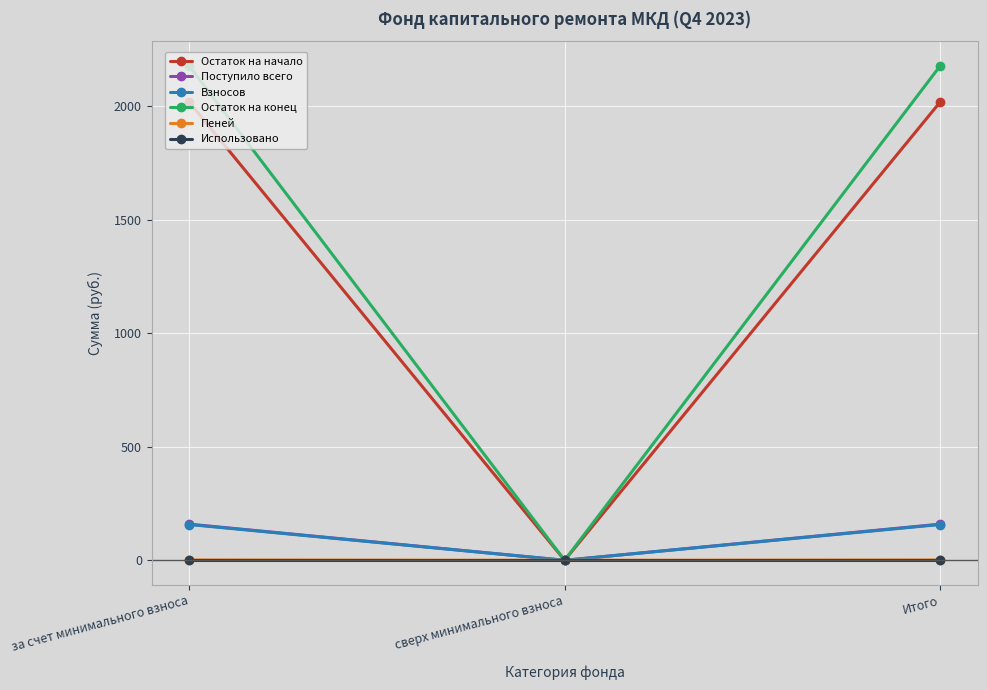

How many values in the Поступило всего series are below 159?

1